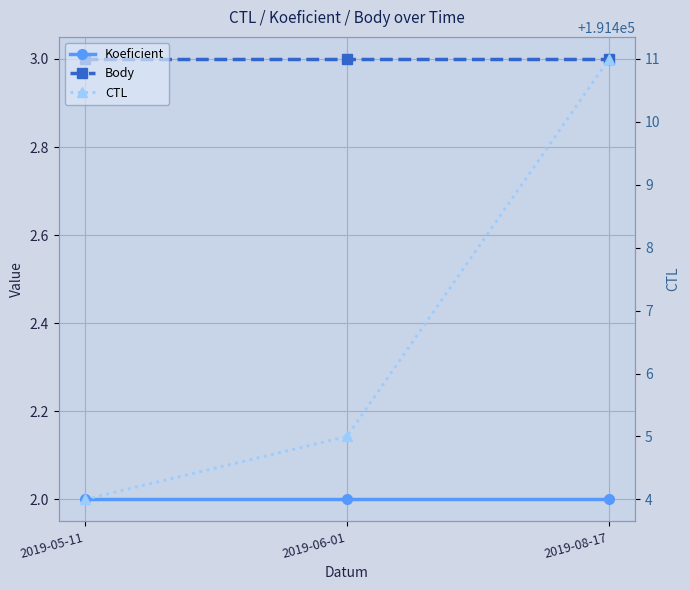

What is the minimum value for Body?

3